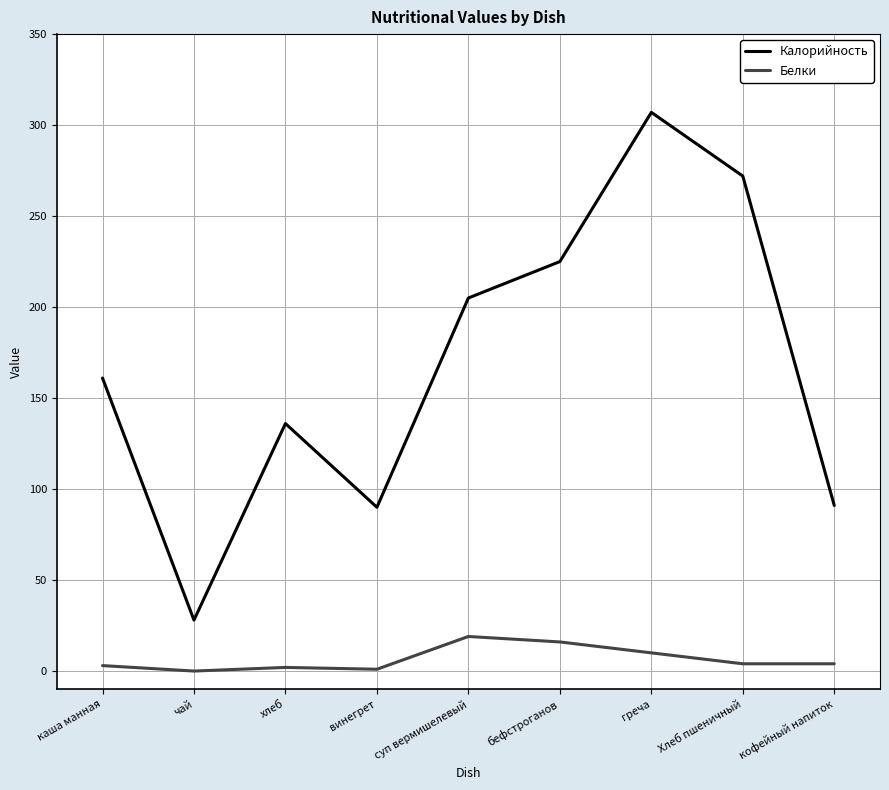

What value does the Калорийность series have at суп вермишелевый, to the nearest 50?

200